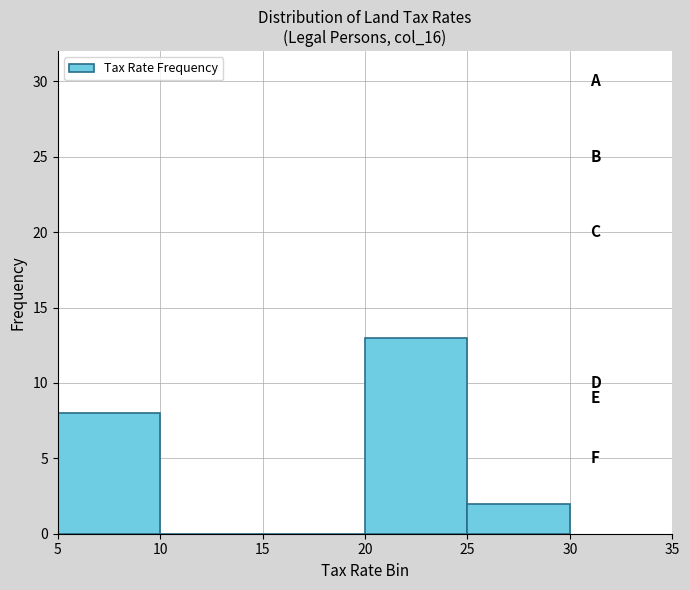

Reading left to right, list every bar in this chart as the range it spans on the x-axis followed by its height. The values are not printed on the chart, so give them approximately, as read against the axis.

5 to 10: 8
10 to 15: 0
15 to 20: 0
20 to 25: 13
25 to 30: 2